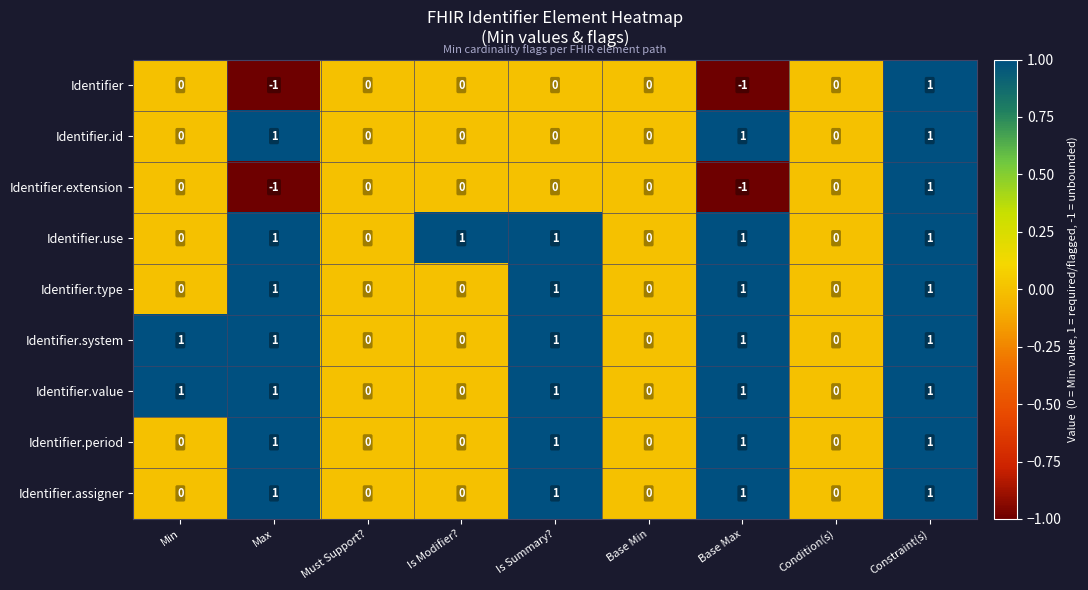

The value of Identifier.type at Base Min is 1. True or false?

False